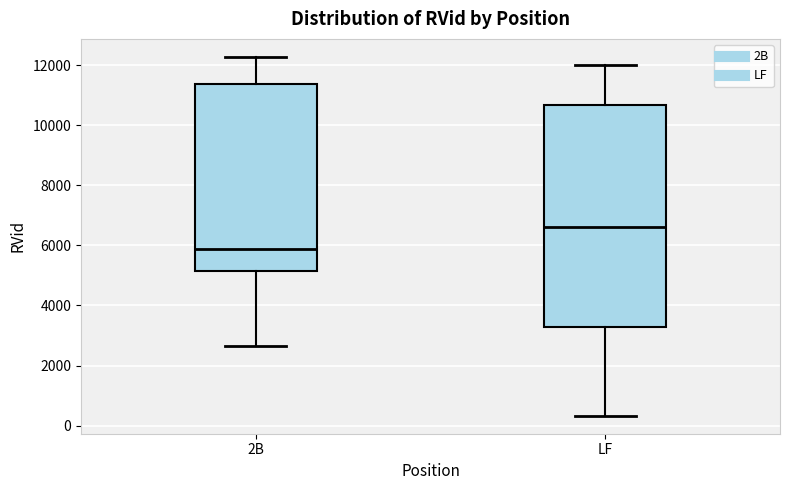

Which box's median line is the highest?

LF